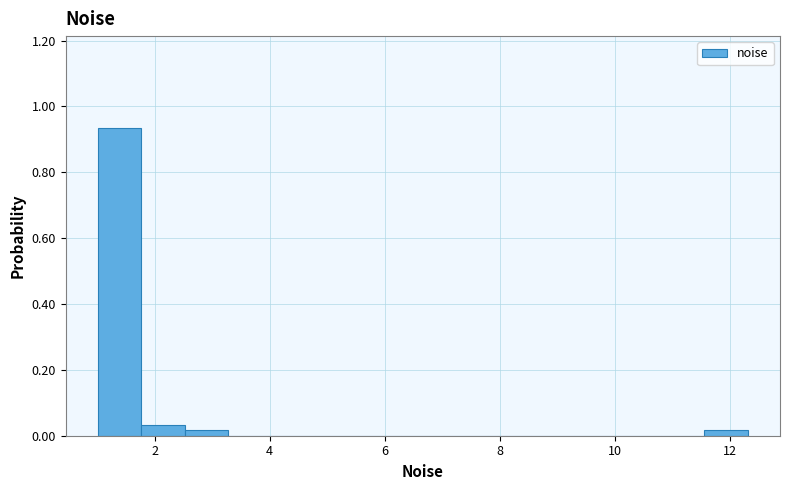

Read against the x-axis, roughly where is the centre of the tallest bar?

1.4